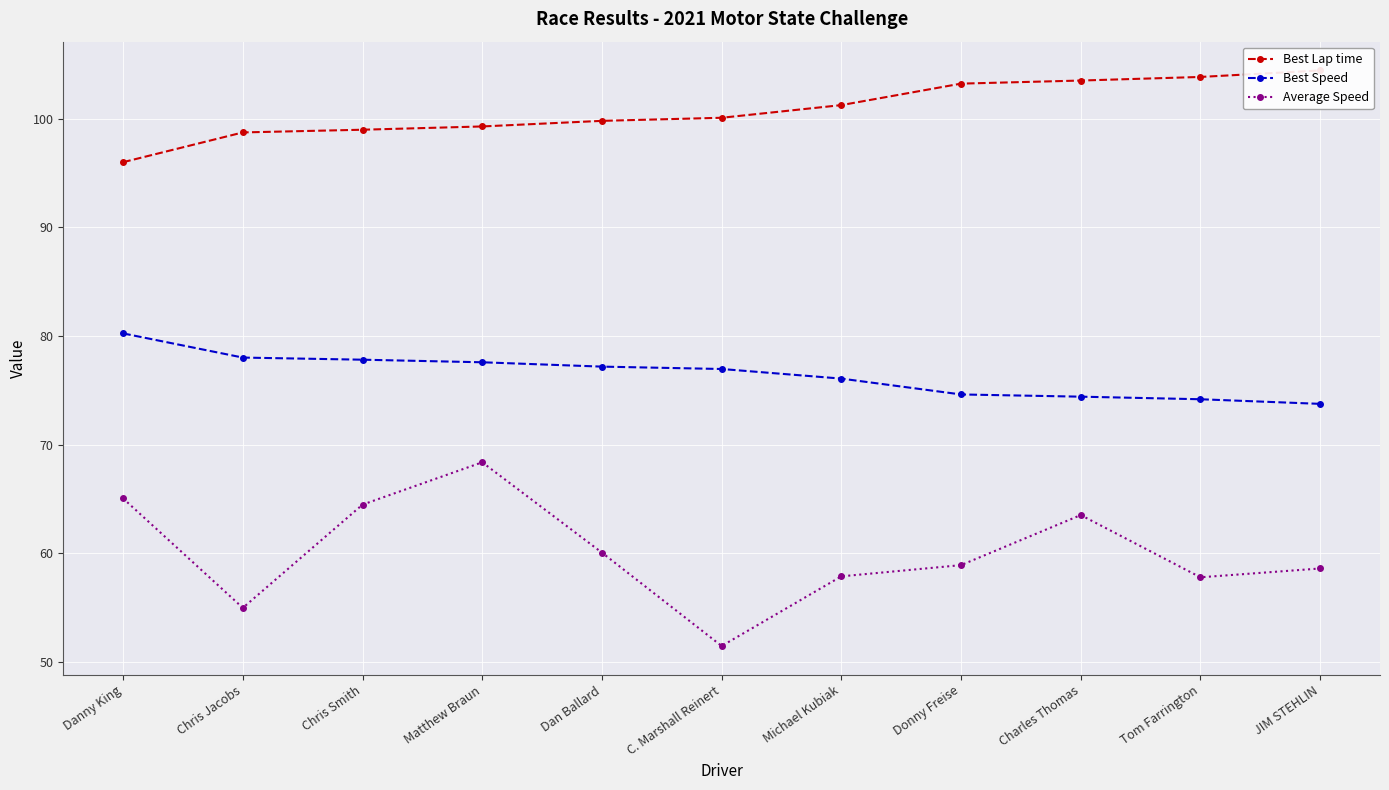

In Average Speed, how many points are higher than both neighbors (excluding endpoints)?

2